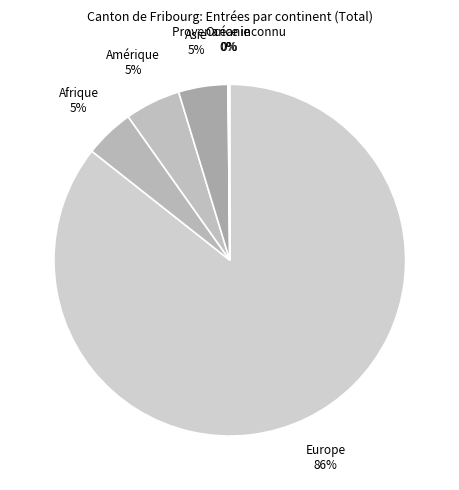

Which category has the biggest portion of the pie?

Europe